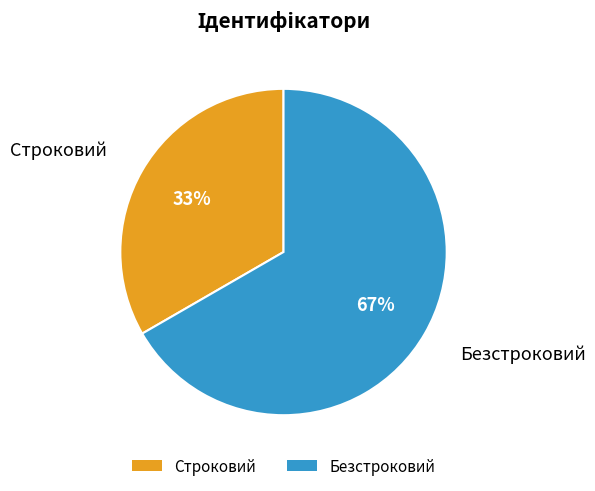

What is the ratio of the value at Безстроковий to the value at Строковий?

2.0